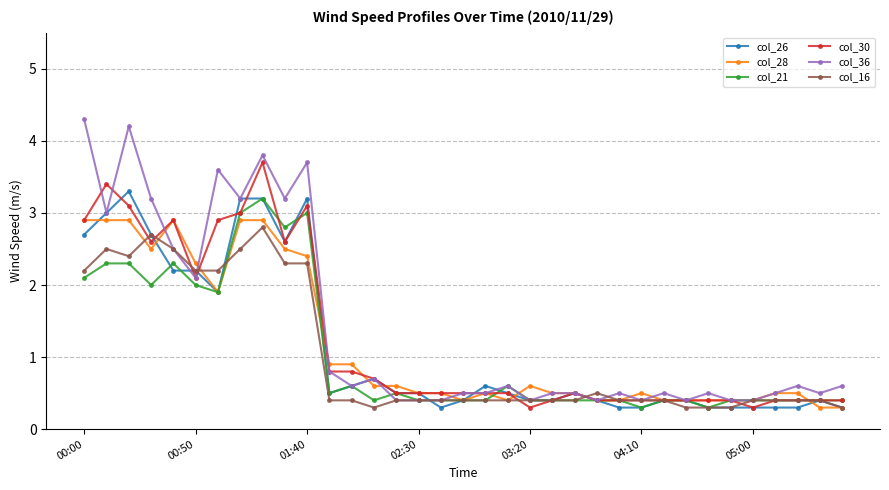

Which series has the widest spread of values?

col_36